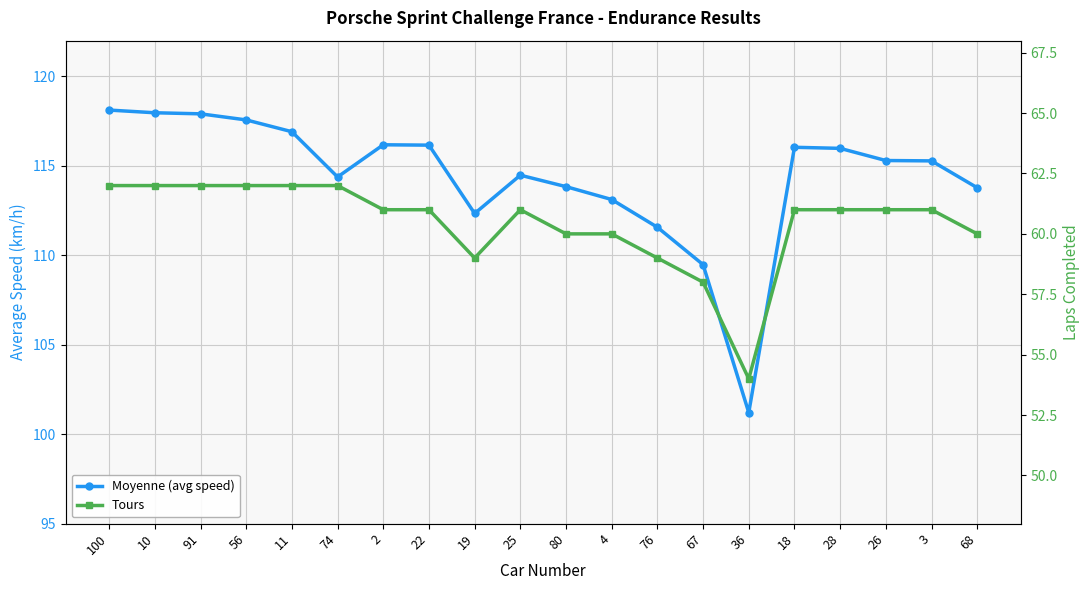

At which category does Moyenne (avg speed) reach its first local valley?

74